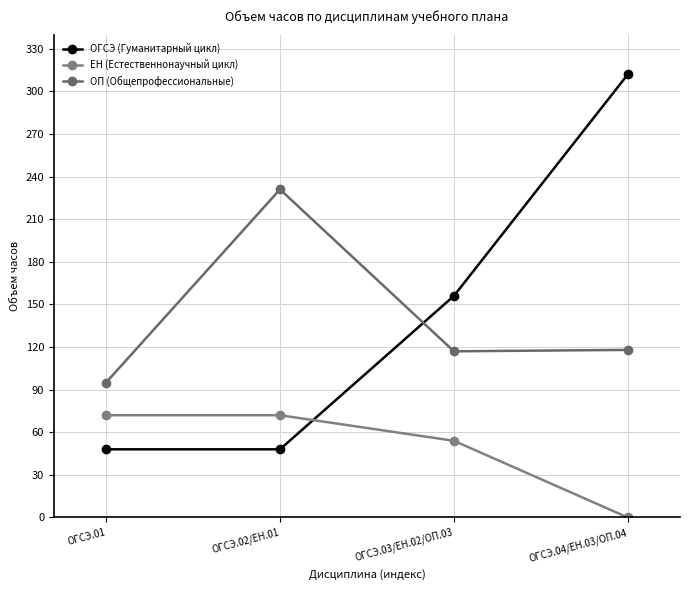

What position from the right is ОГСЭ.02/ЕН.01?

3